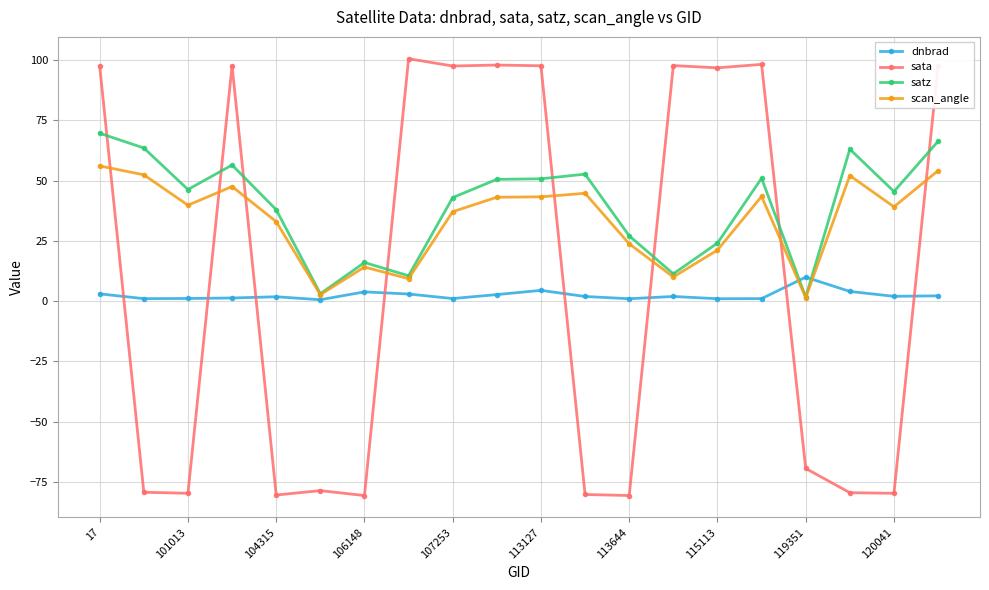

What is the value of the sata point at the 6th from the left?

-78.7